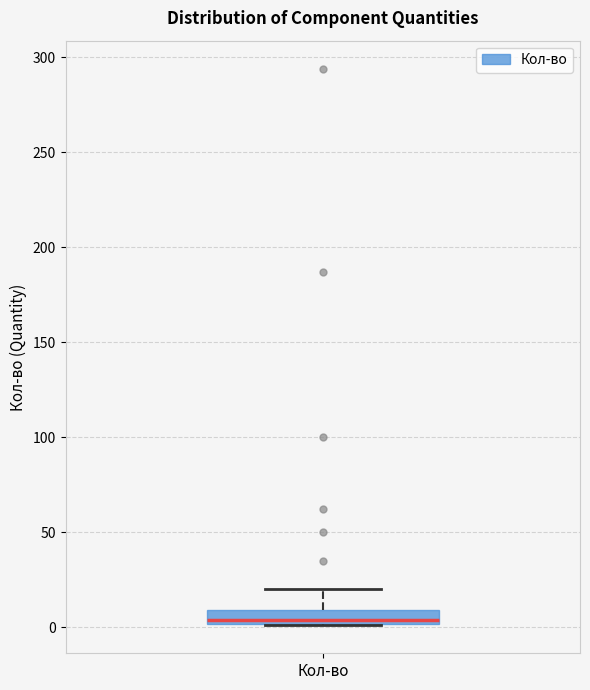

Where does the median line of the box for Кол-во sit on the y-axis? The values are not printed on the chart, so give them approximately, as read against the axis.

5